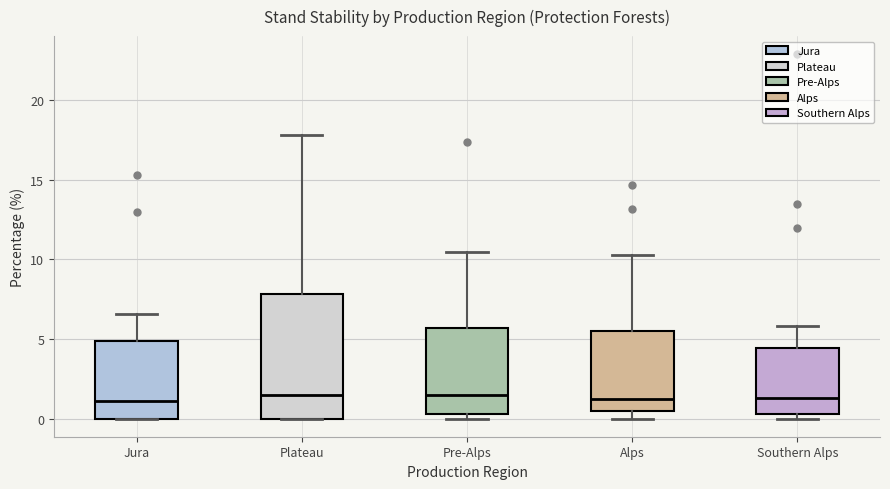

Comparing the boxes themselves (not the whiskers), which one is the tallest?

Plateau